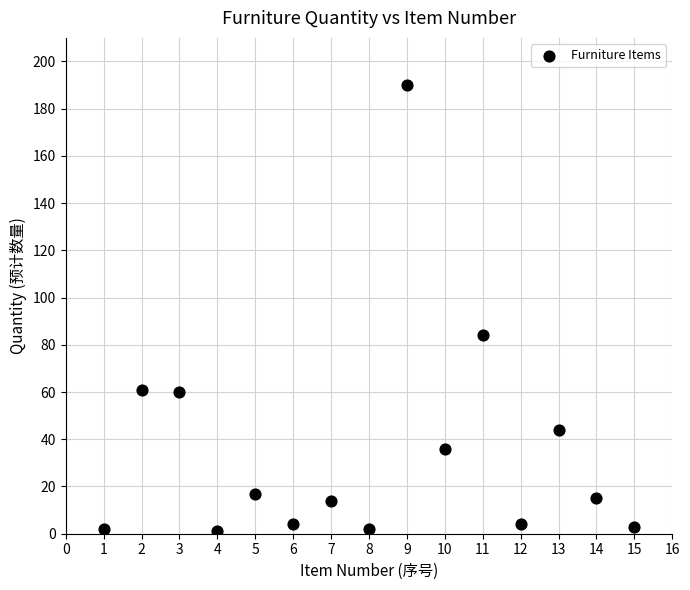

What is the range of X values (max minus min)?

14